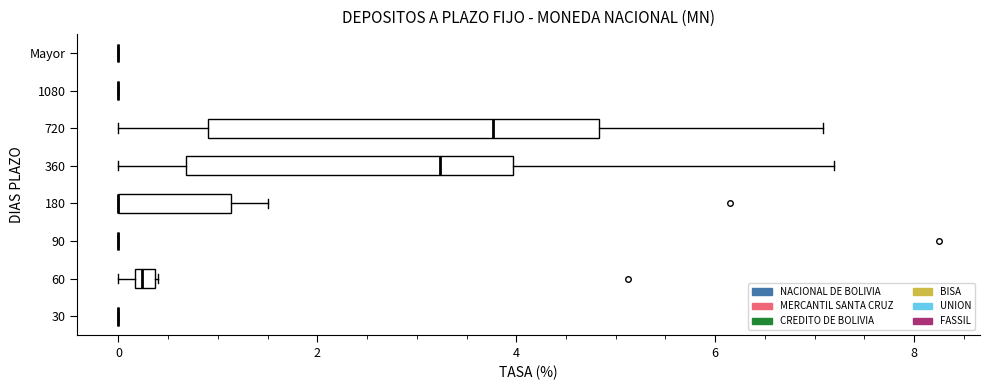

Comparing the boxes themselves (not the whiskers), which one is the widest?

720